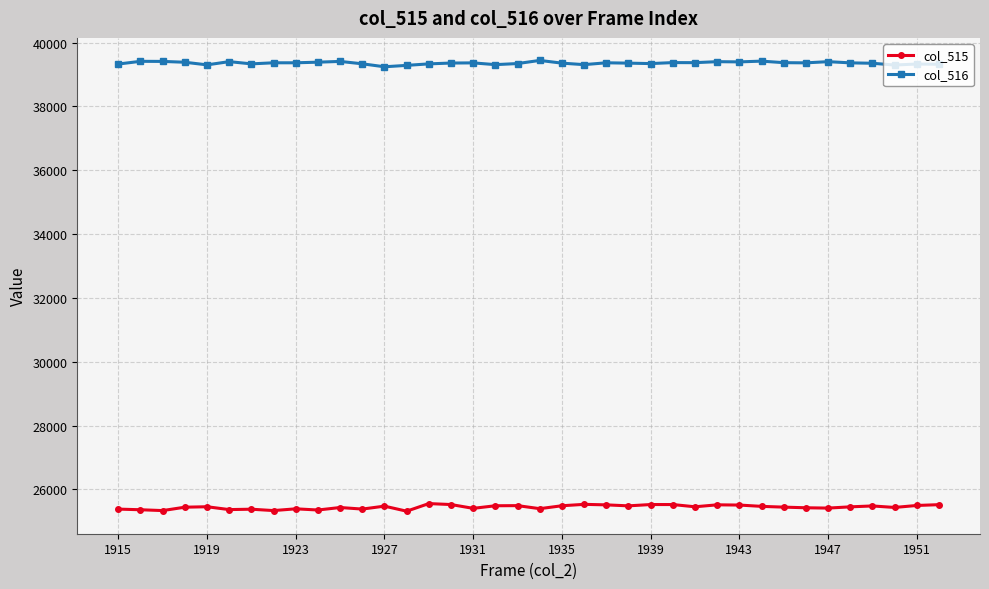

True or false: col_515 and col_516 intersect in this chart.

False